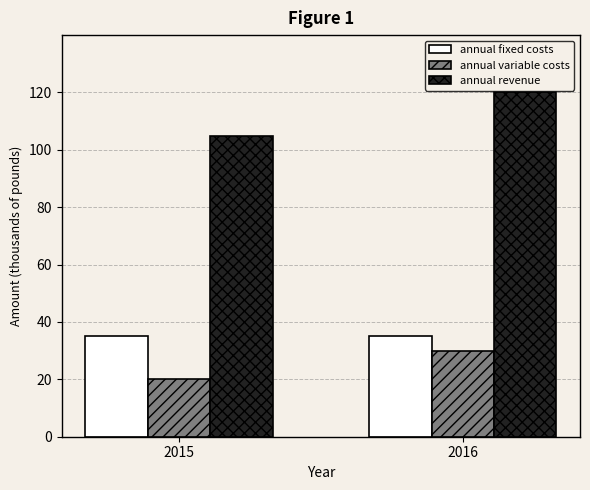

How many bars are there in total?

6